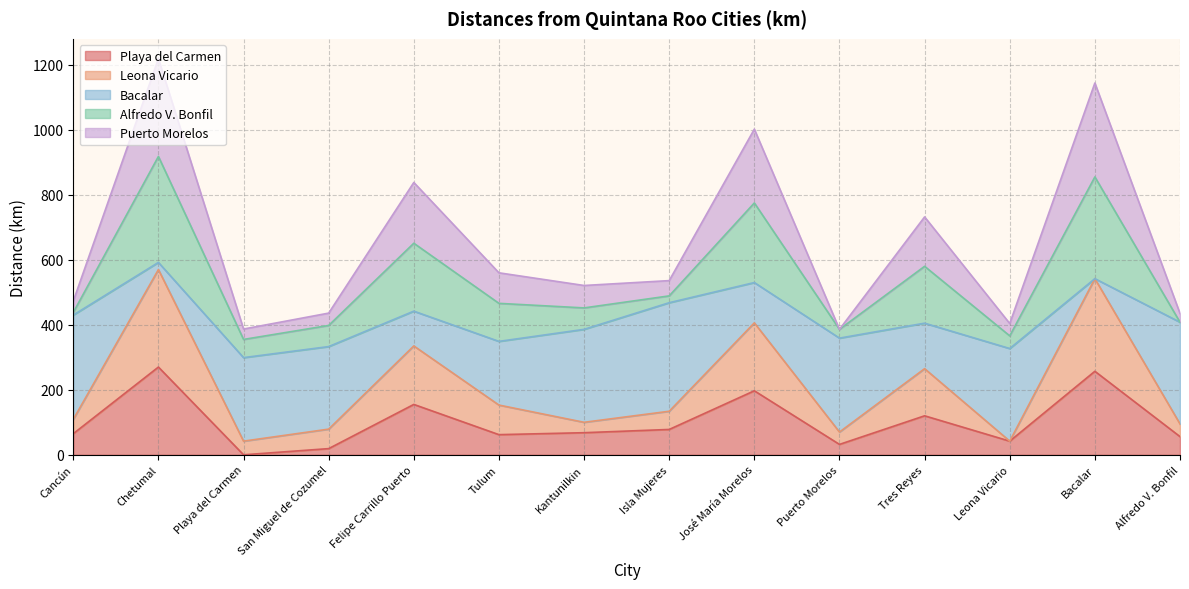

At which category does Leona Vicario reach its first local valley?

Playa del Carmen